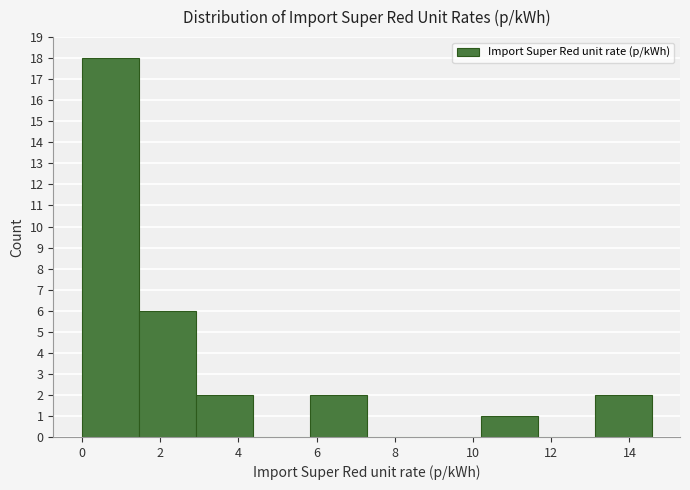

Reading left to right, list every bar in this chart as the range it spans on the x-axis followed by its height. Neither the bar edges nor the heights are printed on the chart, so give them approximately, as read against the axes.

0.0 to 1.4: 18
1.4 to 3.0: 6
3.0 to 4.4: 2
4.4 to 5.8: 0
5.8 to 7.2: 2
7.2 to 8.8: 0
8.8 to 10.2: 0
10.2 to 11.6: 1
11.6 to 13.2: 0
13.2 to 14.6: 2